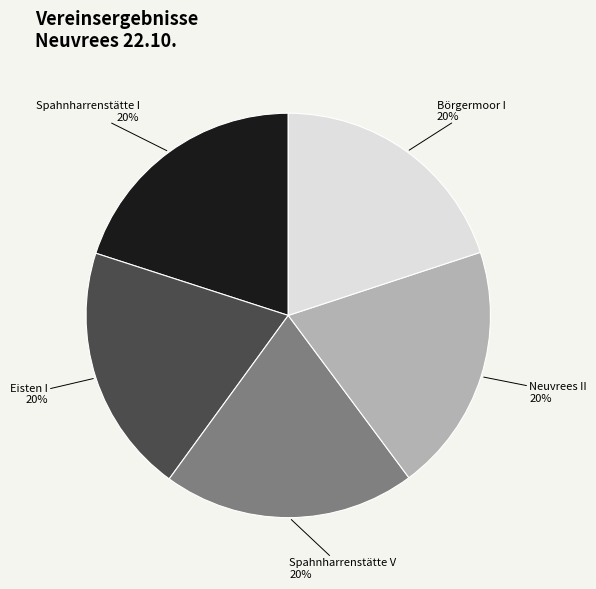

What is the ratio of the value at Spahnharrenstätte I to the value at Neuvrees II?

1.0